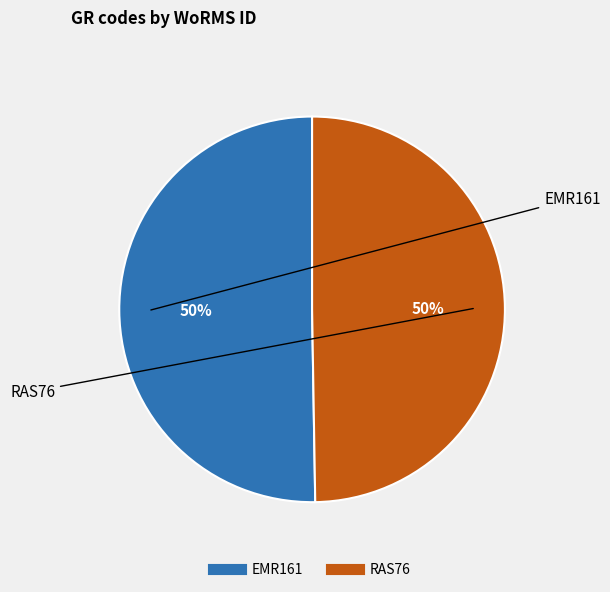

What is the ratio of the value at RAS76 to the value at EMR161?

1.0